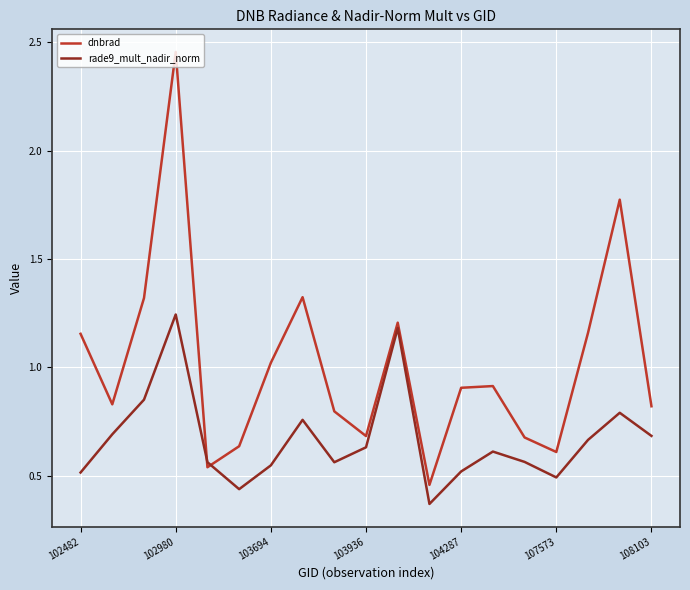

Which series has the widest spread of values?

dnbrad